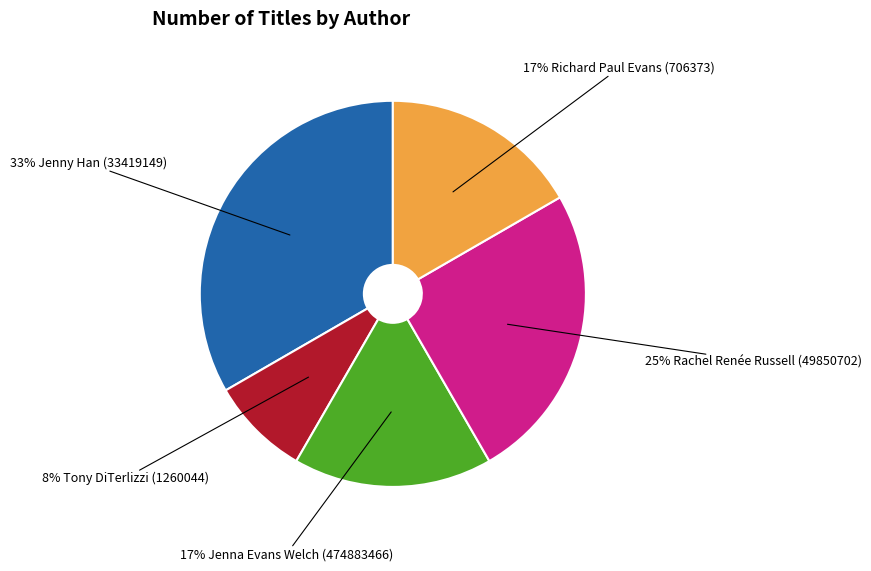

Is there any slice that represents more than half of the pie?

No